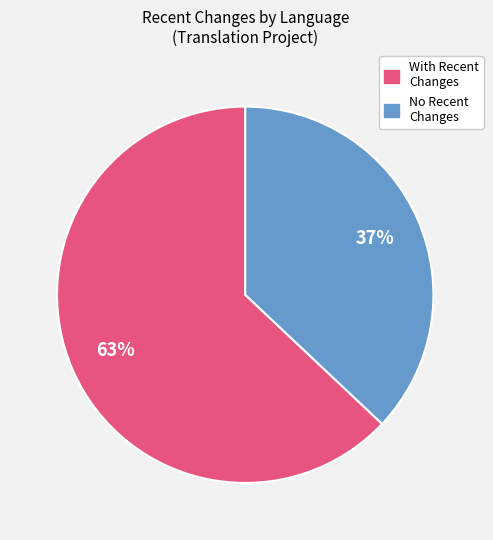

To the nearest percent, what is the difference between the largest and smallest slice percentages?

26%